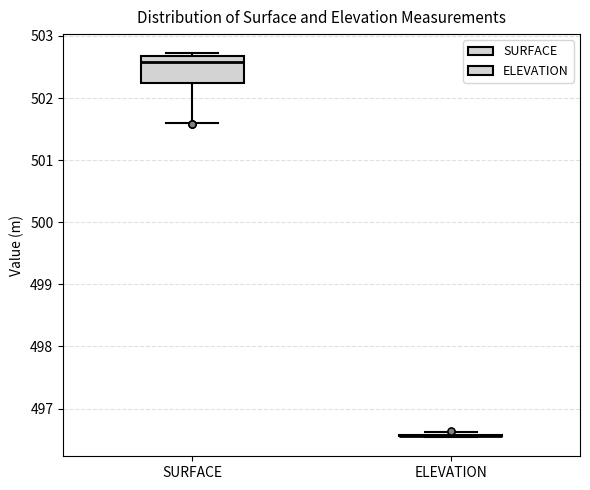

Reading left to right, transcribe this box plot: for each box, give where its median line is, the range the box spans, and where its two whiskers end, as read against the y-axis. The values are not printed on the chart, so give them approximately, as read against the axis.

SURFACE: median 502.6, box 502.2 to 502.7, whiskers 501.6 to 502.7 (just above the box's upper edge)
ELEVATION: box collapsed to a line at 496.6, whiskers 496.5 to 496.6